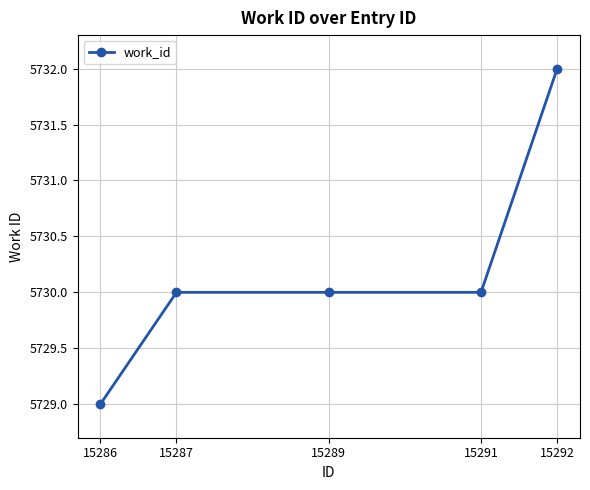

What value does the data have at 15287?

5730